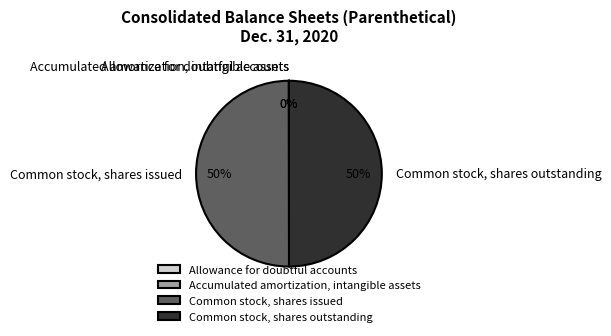

Is the sum of Common stock, shares outstanding and Common stock, shares issued greater than half?

Yes